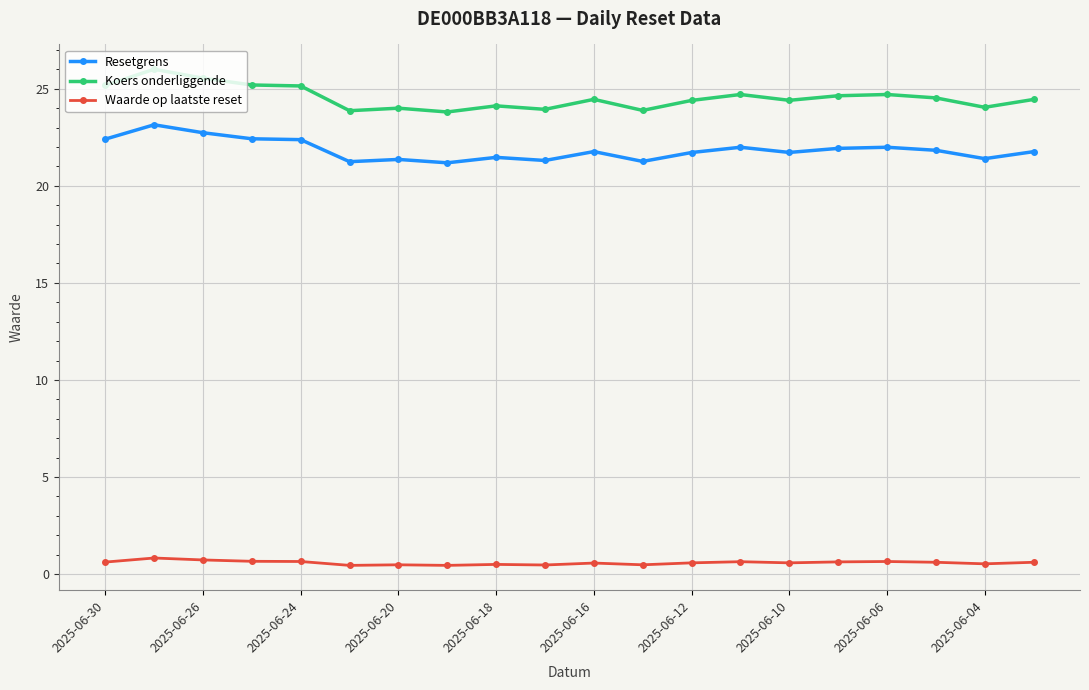

What is the difference between the maximum and minimum values in the Waarde op laatste reset series?

0.4